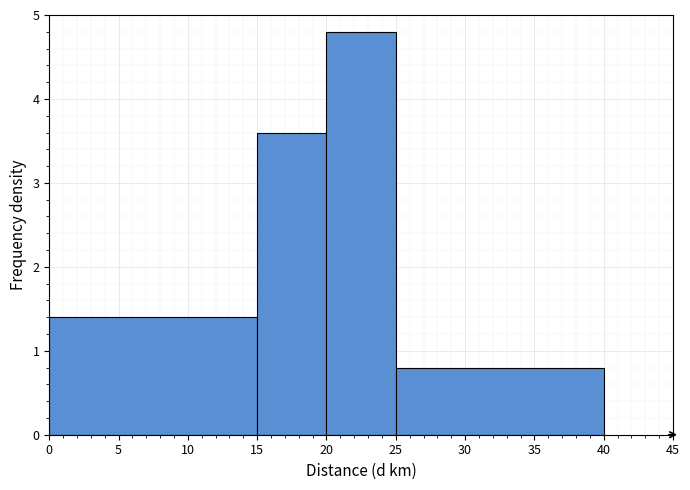

Reading left to right, list every bar in this chart as the range it spans on the x-axis followed by its height. The values are not printed on the chart, so give them approximately, as read against the axis.

0 to 15: 1.4
15 to 20: 3.6
20 to 25: 4.8
25 to 40: 0.8